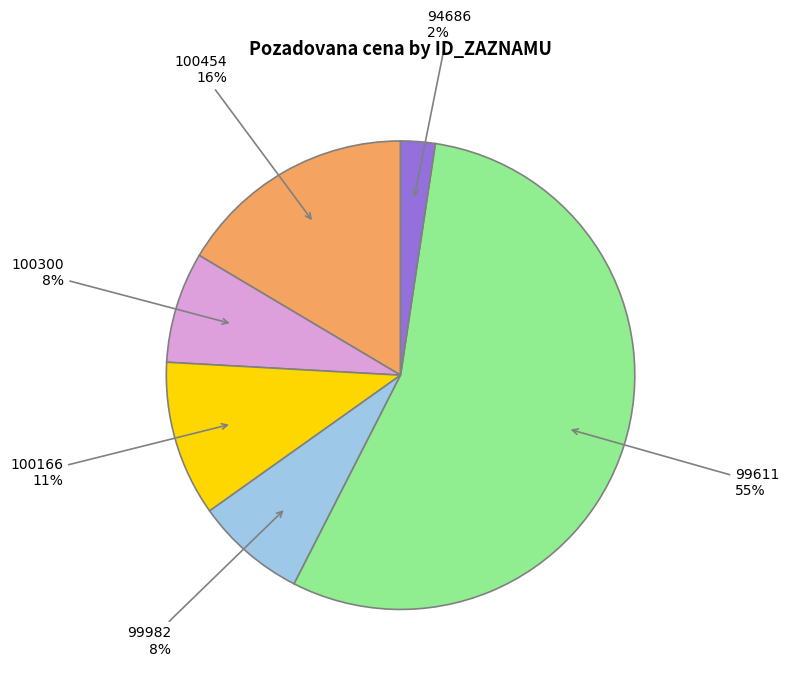

Do 100300 and 94686 together represent more than half of the pie?

No